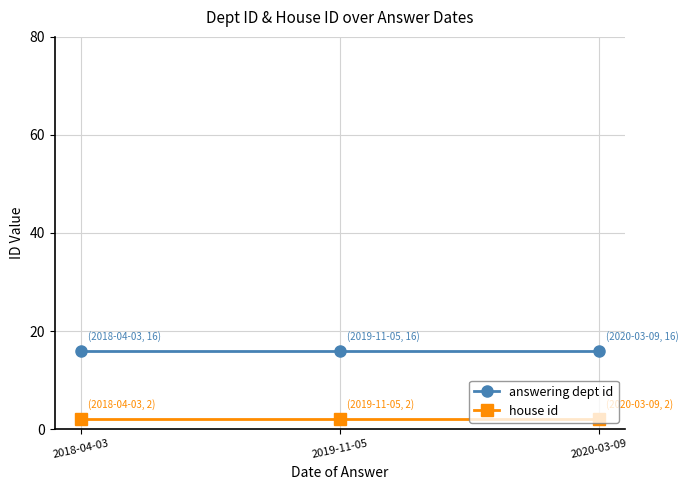

Rank the series by their average value, from highest to lowest.

answering dept id, house id